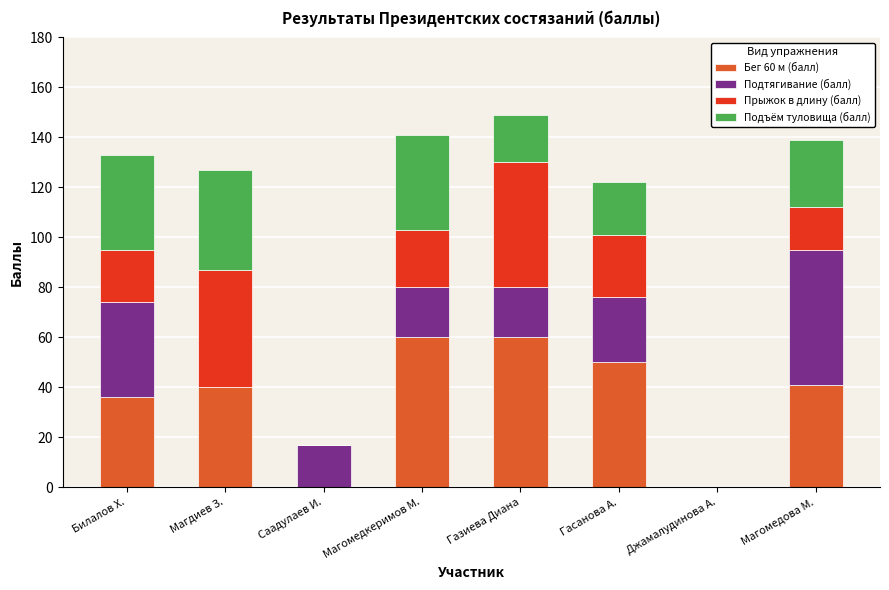

At Саадулаев И., list the series in order from largest to smallest.

Подтягивание (балл), Бег 60 м (балл), Прыжок в длину (балл), Подъём туловища (балл)